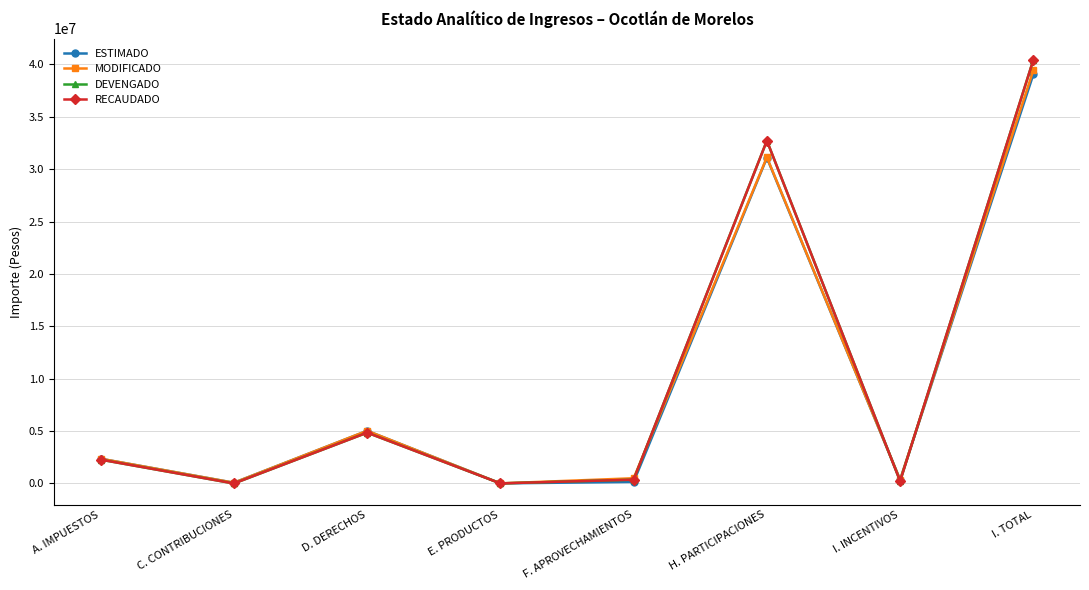

Which series changed the most between C. CONTRIBUCIONES and E. PRODUCTOS?

ESTIMADO